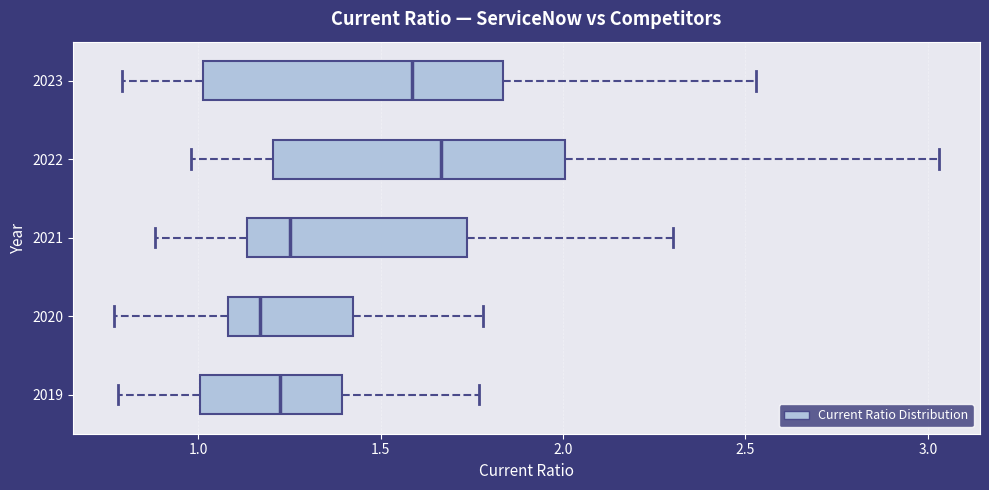

Reading bottom to top, read every box against the x-axis: the position of its median line, the range the box covers, and the ends of its whiskers. The values are not printed on the chart, so give them approximately, as read against the axis.

2019: median 1.25, box 1.00 to 1.40, whiskers 0.80 to 1.75
2020: median 1.15, box 1.10 to 1.45, whiskers 0.75 to 1.80
2021: median 1.25, box 1.15 to 1.75, whiskers 0.90 to 2.30
2022: median 1.65, box 1.20 to 2.00, whiskers 1.00 to 3.05
2023: median 1.60, box 1.00 to 1.85, whiskers 0.80 to 2.55